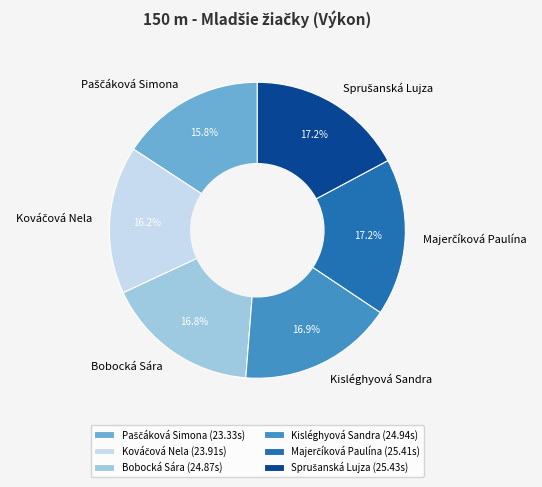

To the nearest percent, what is the difference between the largest and smallest slice percentages?

1%